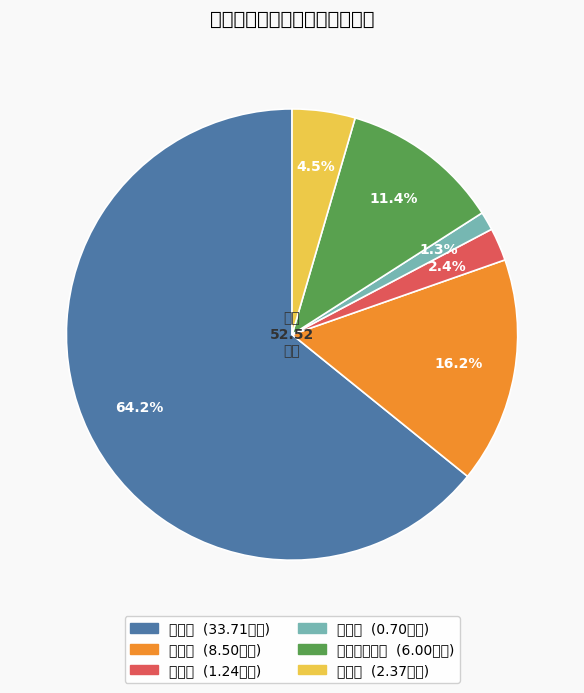

How many slices are in this pie chart?

6